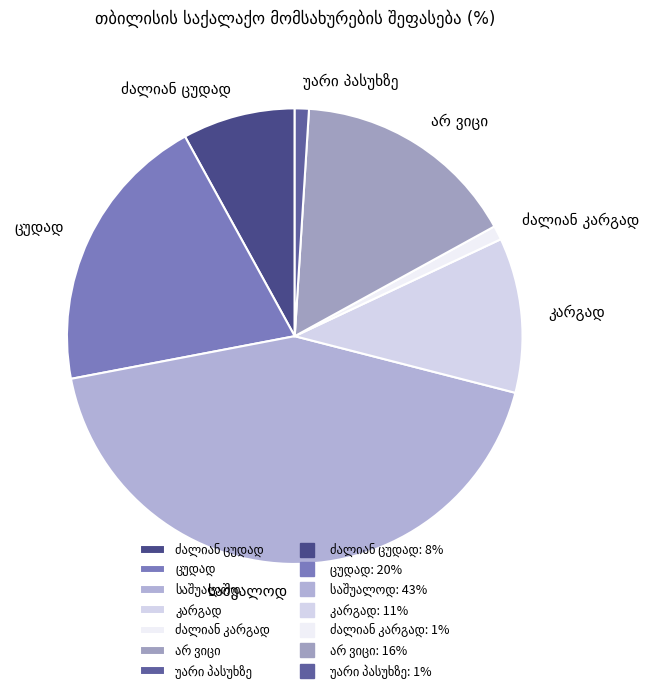

Is there a majority slice in this chart?

No